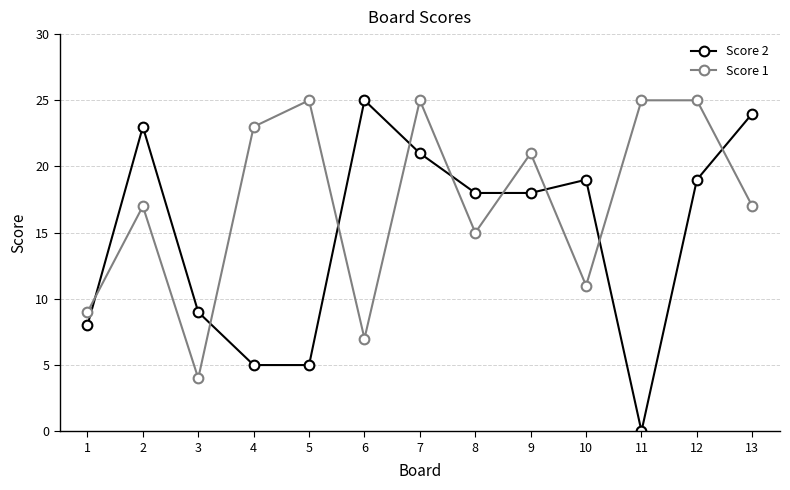

How many interior local valleys does the Score 1 series have?

4